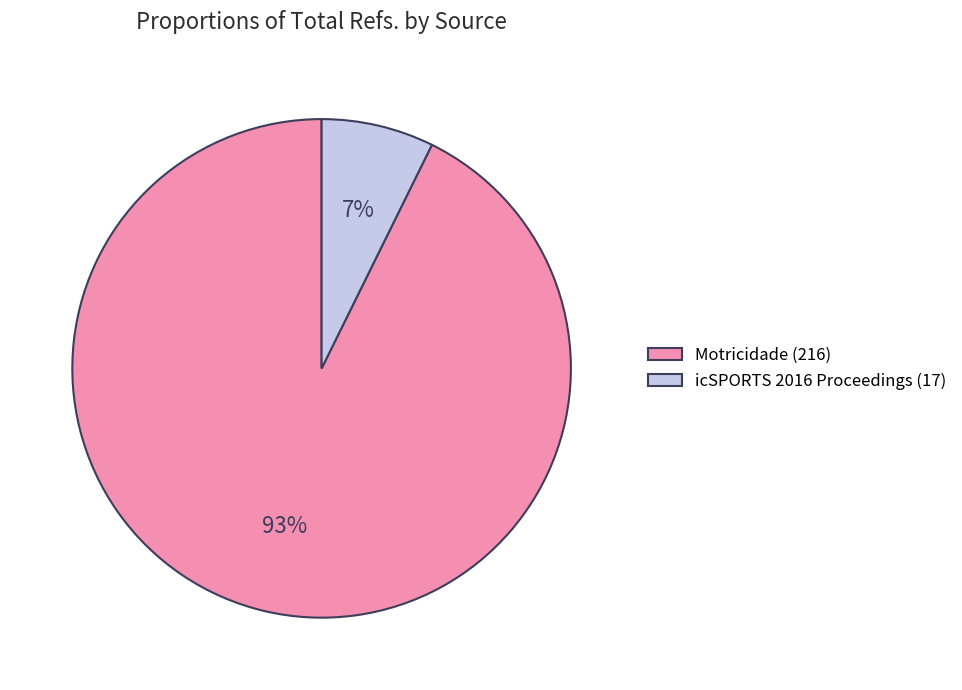

Which slice is the largest?

Motricidade